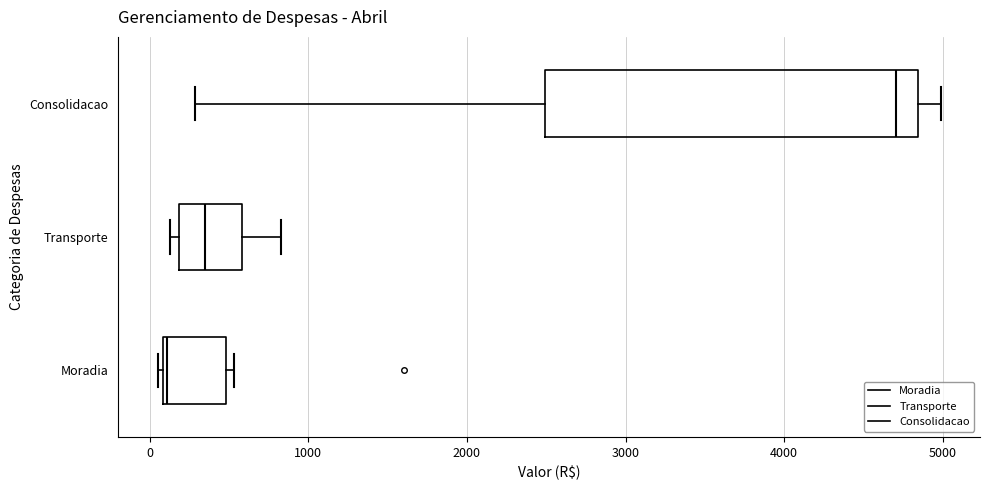

Reading bottom to top, transcribe this box plot: for each box, give where its median line is, the range the box spans, and where its two whiskers end, as read against the x-axis. The values are not printed on the chart, so give them approximately, as read against the axis.

Moradia: median 100, box 100 to 500, whiskers 0 to 500 (just right of the box's right edge)
Transporte: median 400, box 200 to 600, whiskers 100 to 800
Consolidacao: median 4700, box 2500 to 4800, whiskers 300 to 5000